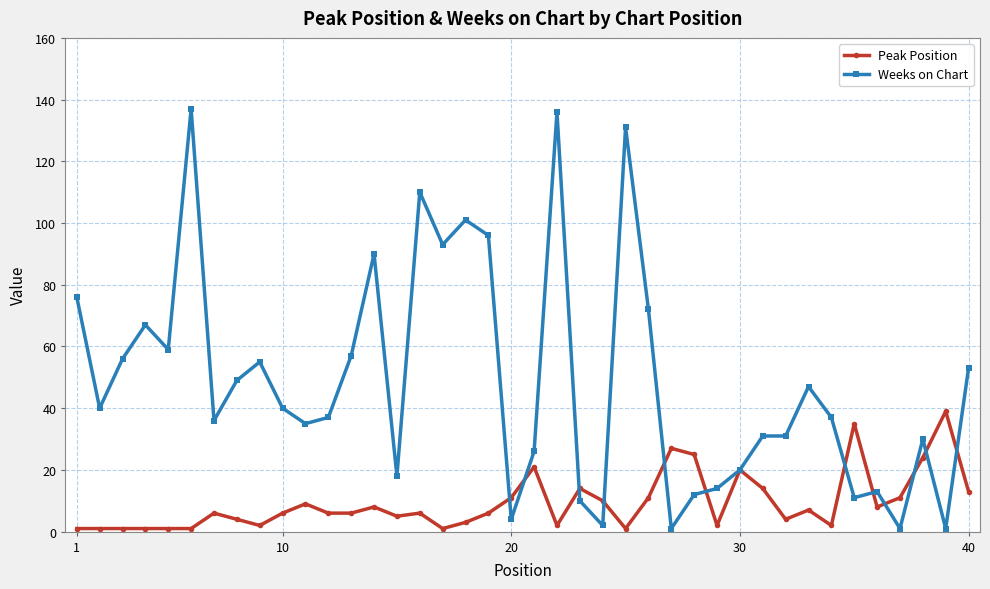

What is the maximum value for Weeks on Chart?

137